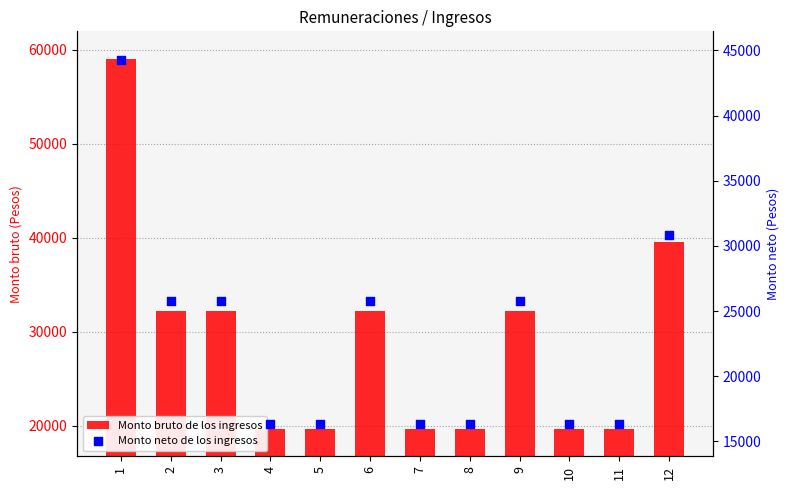

At which category is the sum across all series the highest?

1